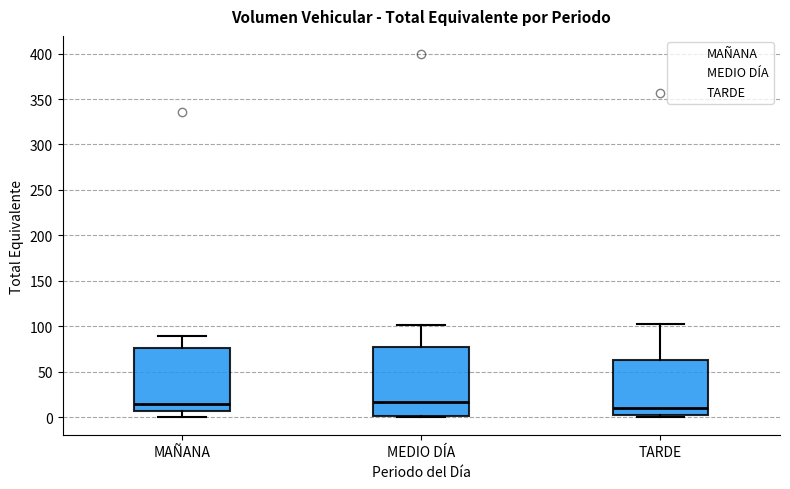

Reading left to right, read every box against the y-axis: the position of its median line, the range the box covers, and the ends of its whiskers. The values are not printed on the chart, so give them approximately, as read against the axis.

MAÑANA: median 15, box 5 to 75, whiskers 0 to 90
MEDIO DÍA: median 15, box 0 to 75, whiskers 0 to 100
TARDE: median 10, box 0 to 65, whiskers 0 (just below the box's lower edge) to 105